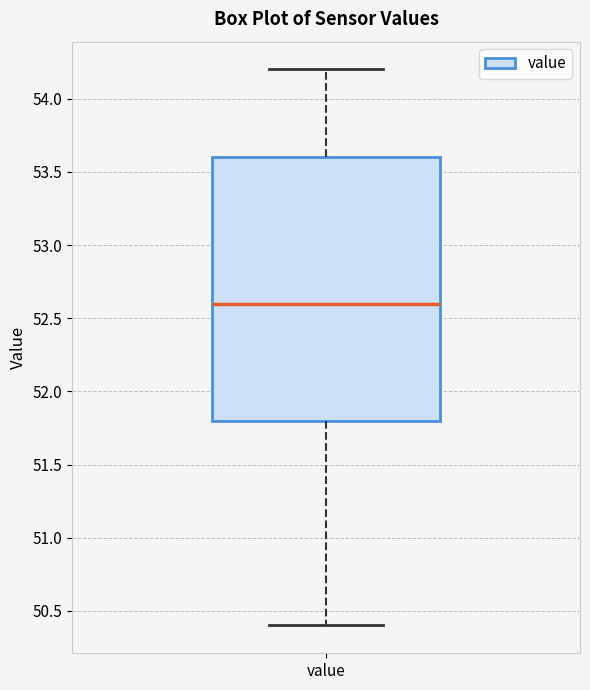

Where is the lower edge of the box for value on the y-axis? The values are not printed on the chart, so give them approximately, as read against the axis.

51.8